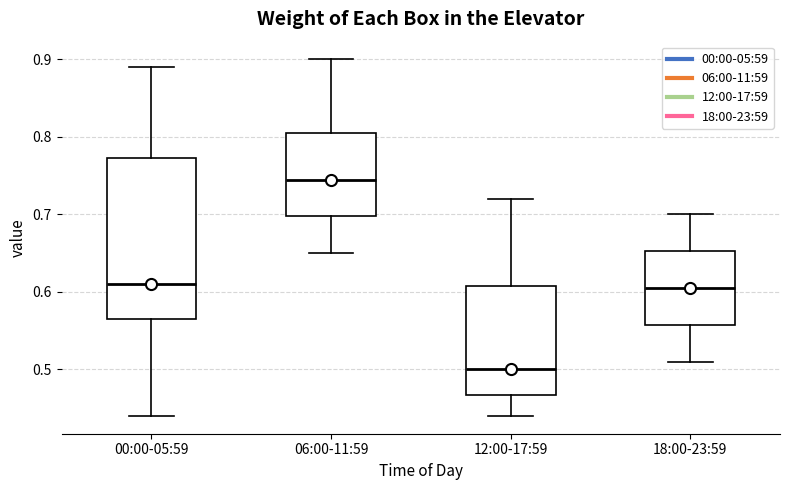

Where does the upper whisker of the box for 06:00-11:59 end on the y-axis? The values are not printed on the chart, so give them approximately, as read against the axis.

0.90